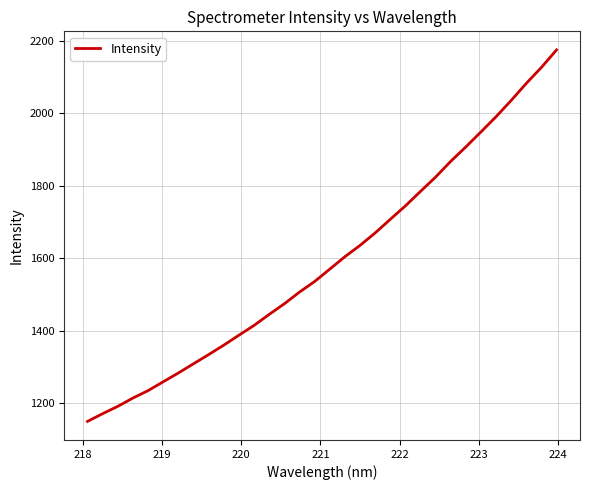

What is the smallest value displayed?

1150.1